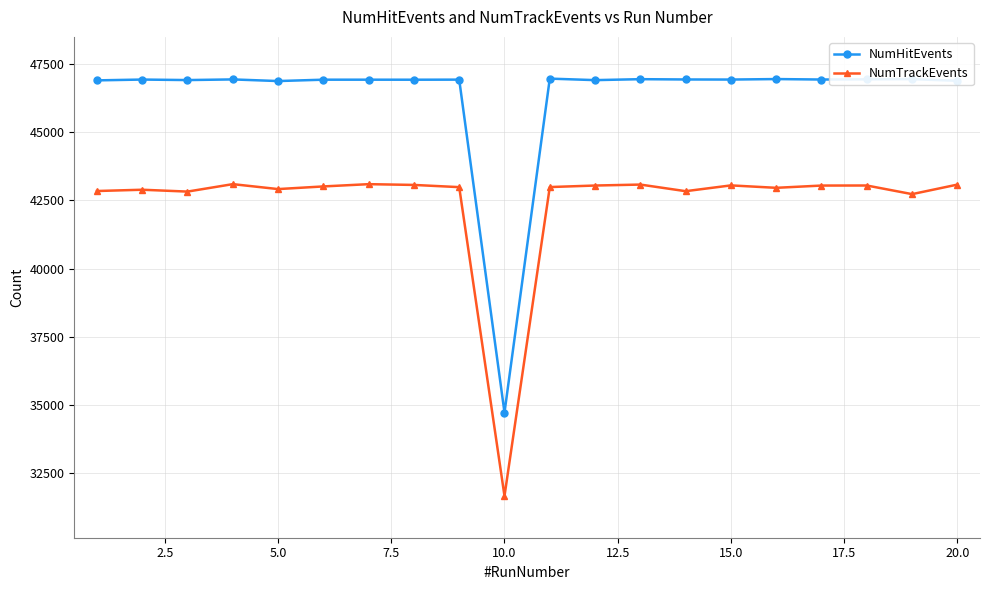

What is the sum of all NumTrackEvents values?

848181